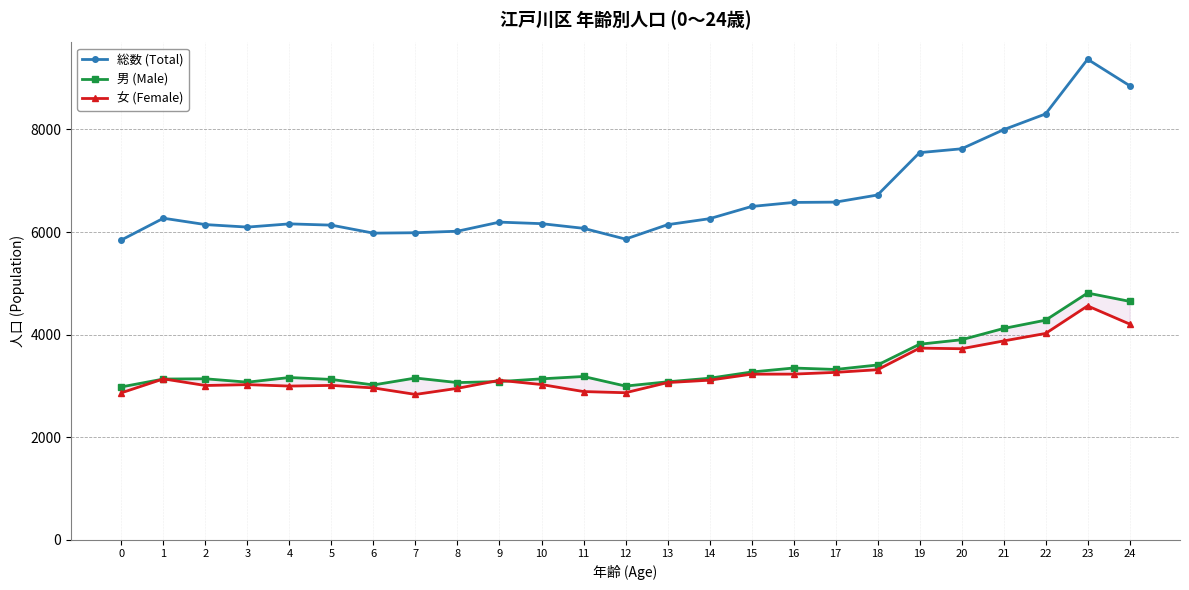

How many interior local peaks does the 男 (Male) series have?

6